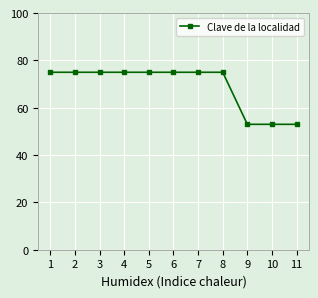

What is the value of the 7th point from the left?

75